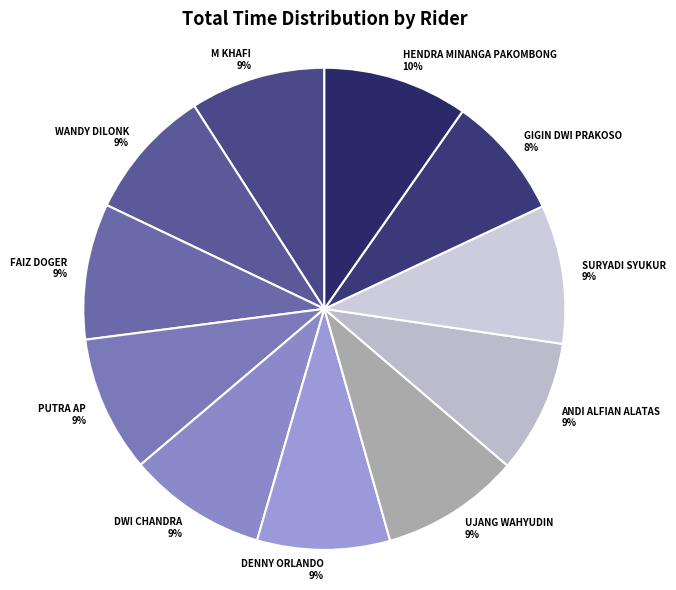

Combined, do HENDRA MINANGA PAKOMBONG and ANDI ALFIAN ALATAS account for over 50%?

No